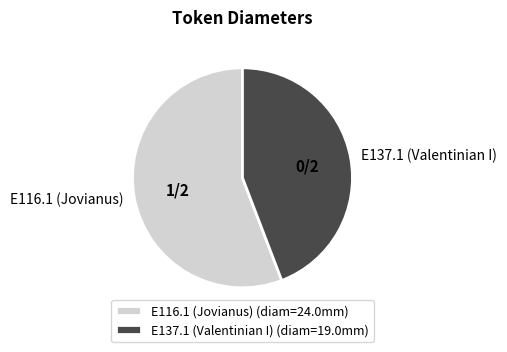

Which slice is the smallest?

E137.1 (Valentinian I)